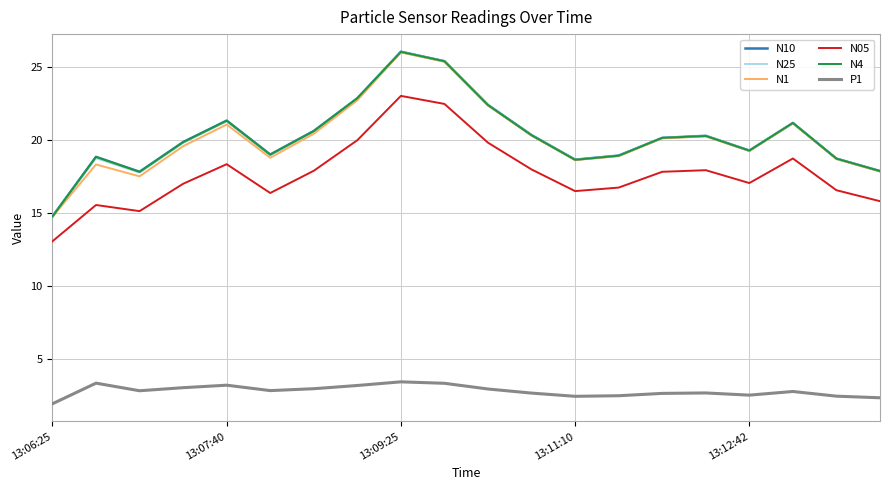

What is the minimum value for N1?

14.7